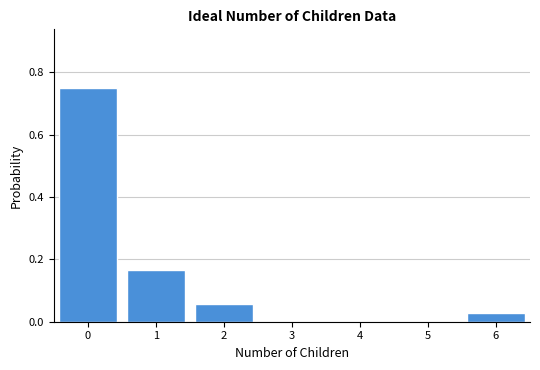

What is the change in value from 0 to 2?

-0.7